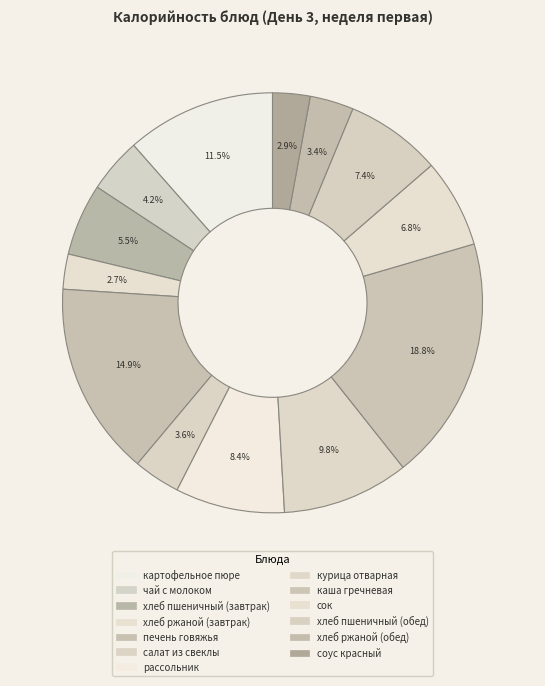

Does any single category account for the majority?

No